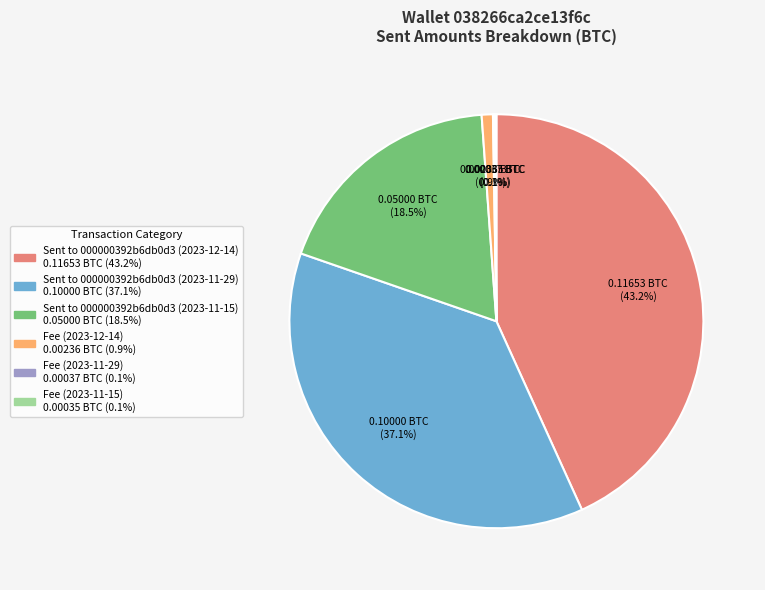

Is there a majority slice in this chart?

No